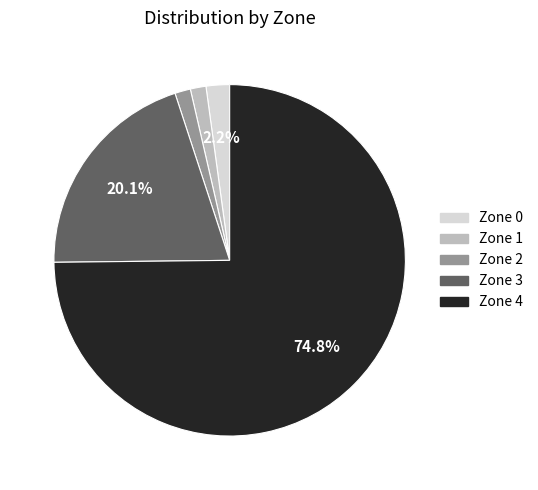

Does Zone 4 account for over 50% of the chart?

Yes